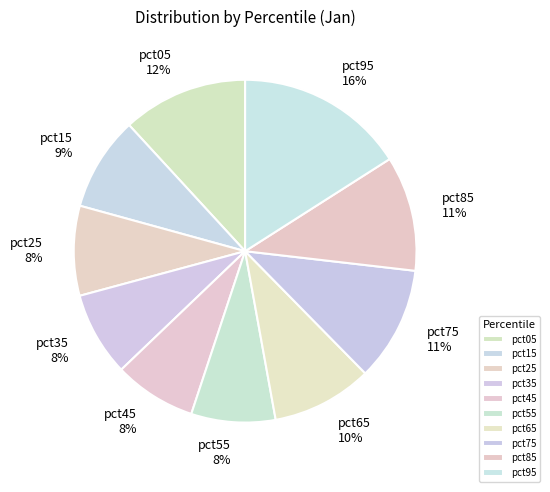

How many slices are in this pie chart?

10